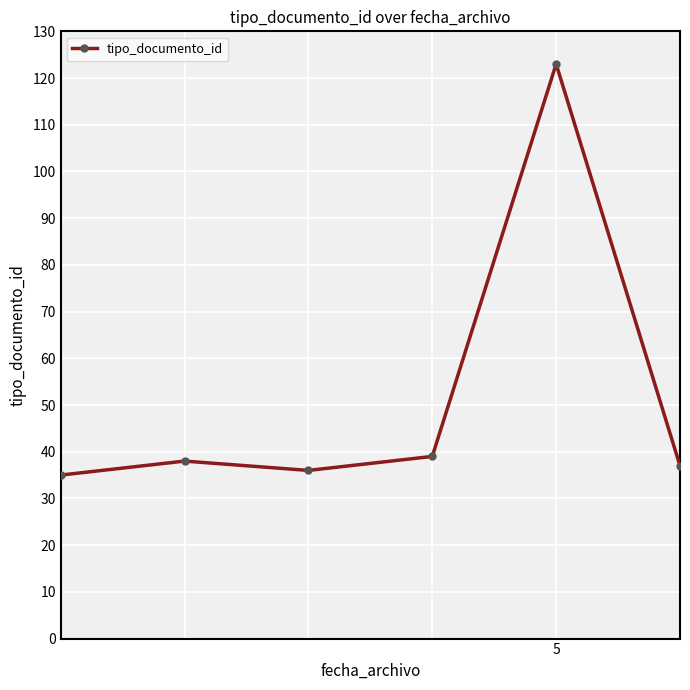

What is the smallest value displayed?

35